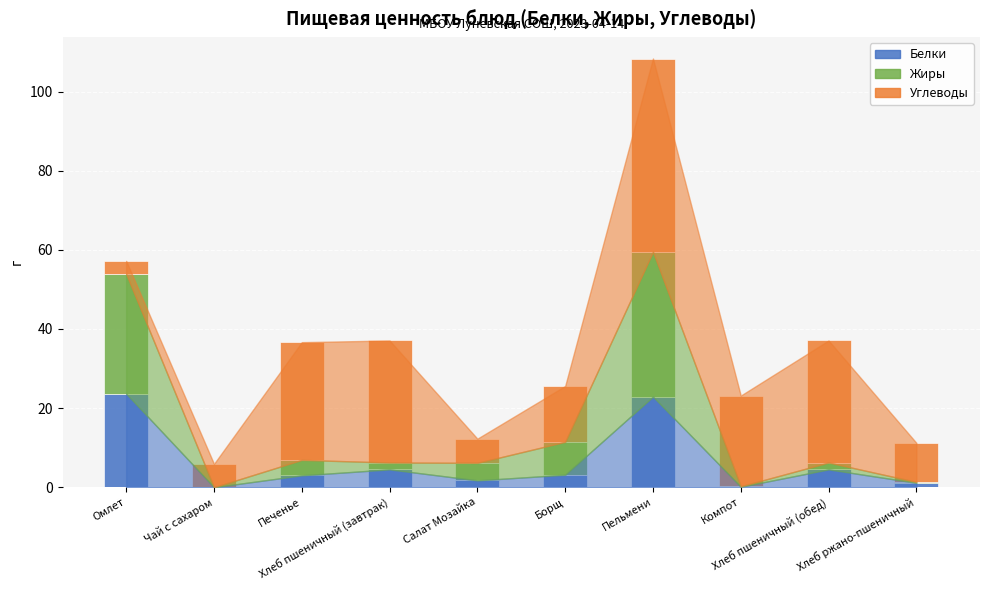

How many series are shown in this chart?

3